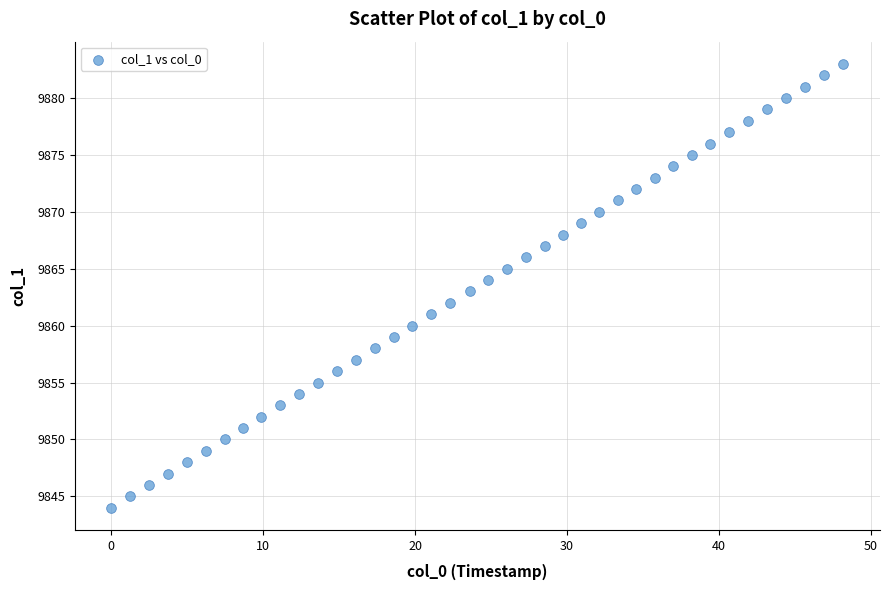

What is the range of Y values (max minus min)?

39